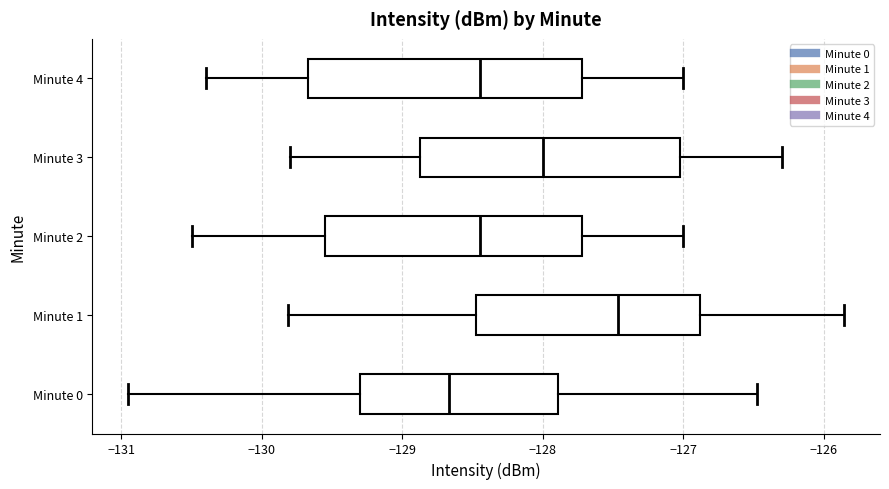

Reading bottom to top, read every box against the x-axis: the position of its median line, the range the box covers, and the ends of its whiskers. The values are not printed on the chart, so give them approximately, as read against the axis.

Minute 0: median -128.7, box -129.3 to -127.9, whiskers -131.0 to -126.5
Minute 1: median -127.5, box -128.5 to -126.9, whiskers -129.8 to -125.9
Minute 2: median -128.4, box -129.5 to -127.7, whiskers -130.5 to -127.0
Minute 3: median -128.0, box -128.9 to -127.0, whiskers -129.8 to -126.3
Minute 4: median -128.4, box -129.7 to -127.7, whiskers -130.4 to -127.0